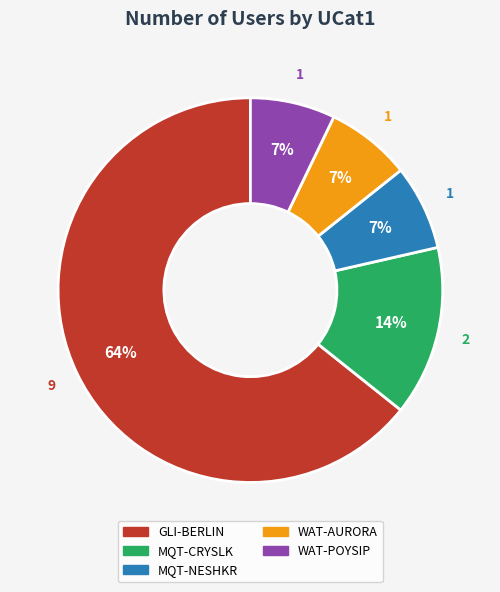

How many slices are in this pie chart?

5